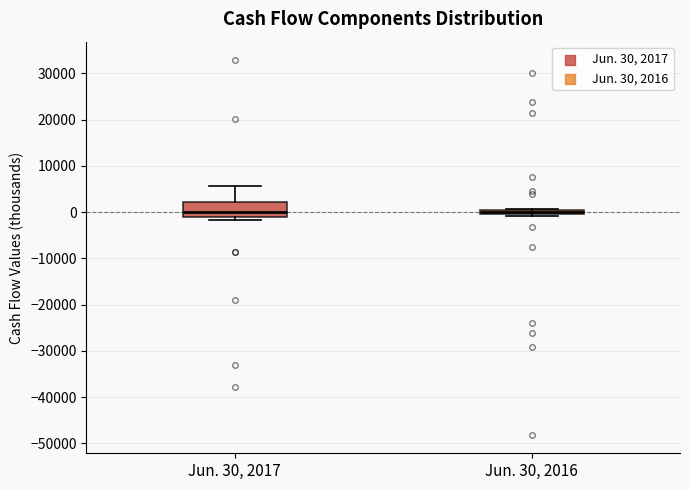

Comparing the boxes themselves (not the whiskers), which one is the tallest?

Jun. 30, 2017